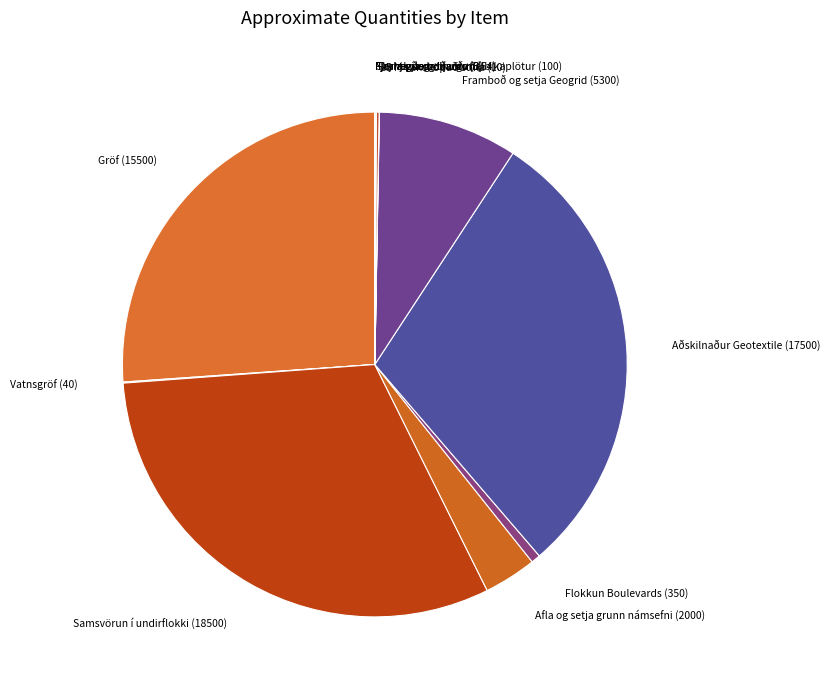

Between Samsvörun í undirflokki (18500) and Framboð og setja Geogrid (5300), which is larger?

Samsvörun í undirflokki (18500)